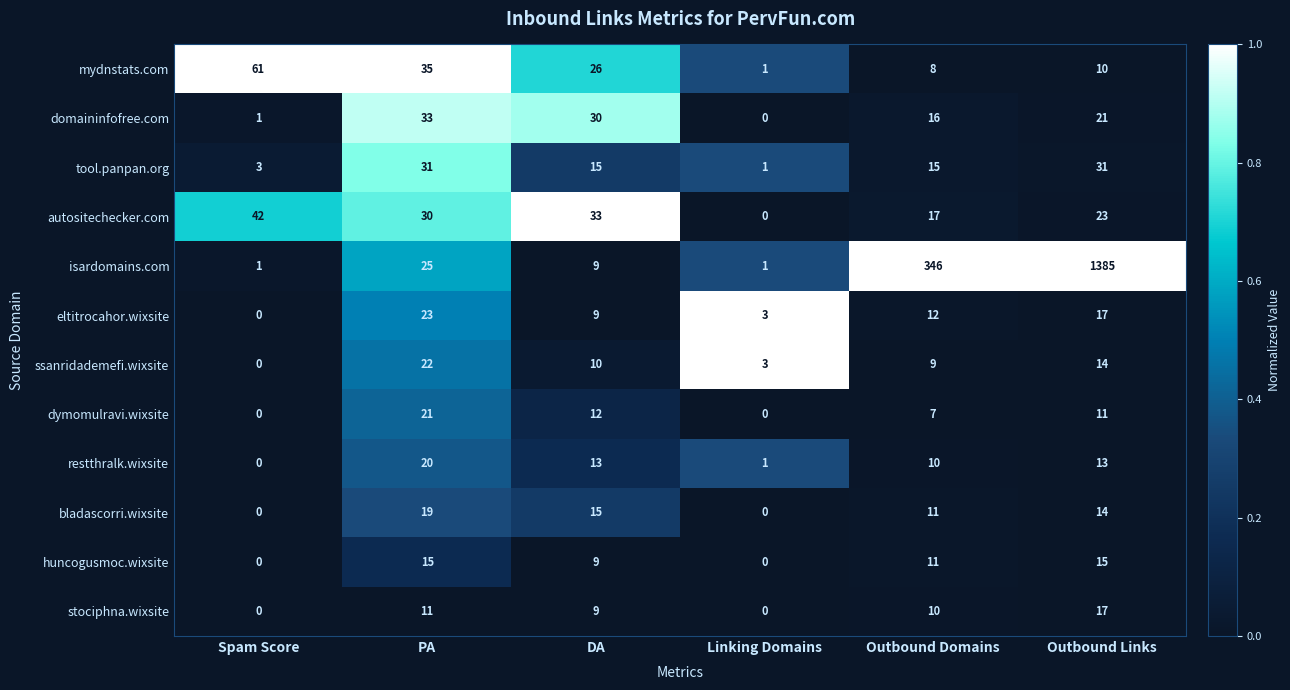

Between Spam Score and Linking Domains, which series saw the biggest shift?

mydnstats.com